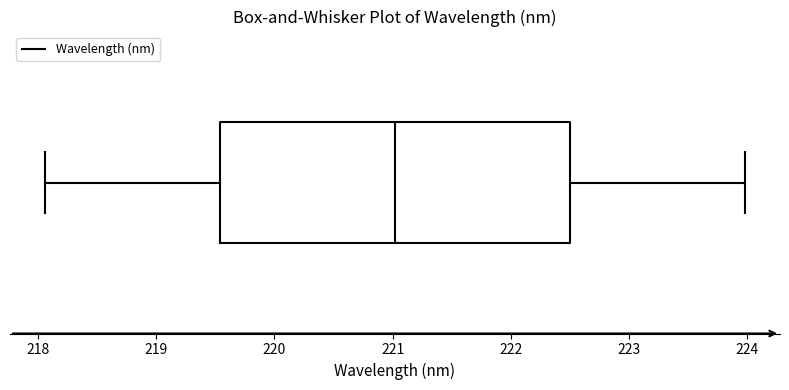

Read this box plot against the x-axis: the position of the median line, the range covered by the box, and the ends of both whiskers. The values are not printed on the chart, so give them approximately, as read against the axis.

median 221.0, box 219.5 to 222.5, whiskers 218.1 to 224.0